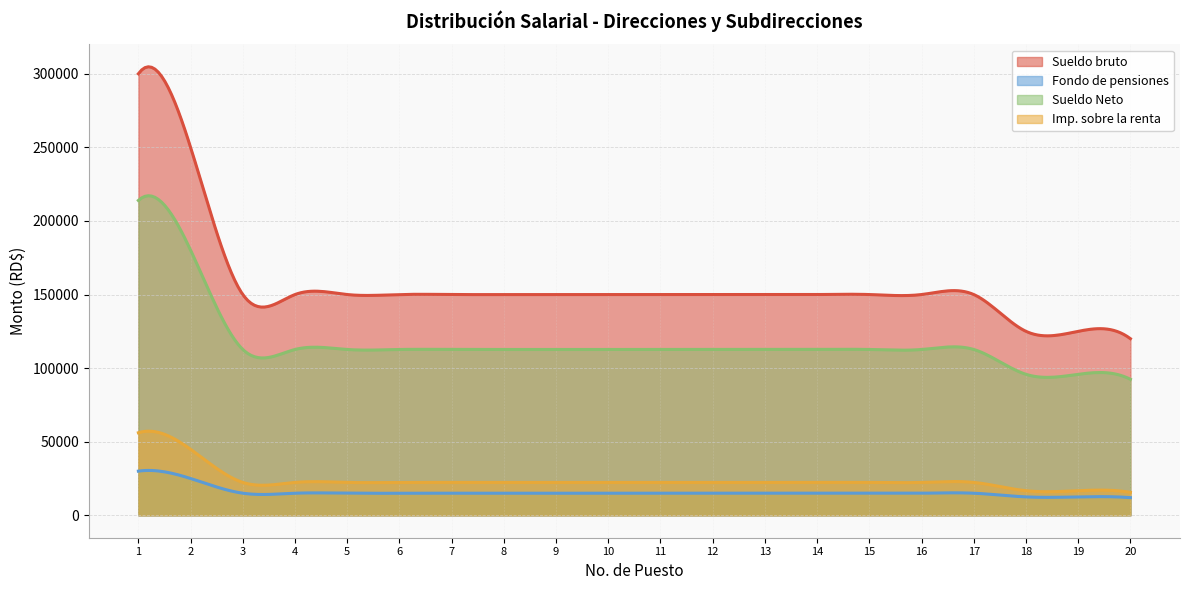

What is the smallest value displayed?

12000.0